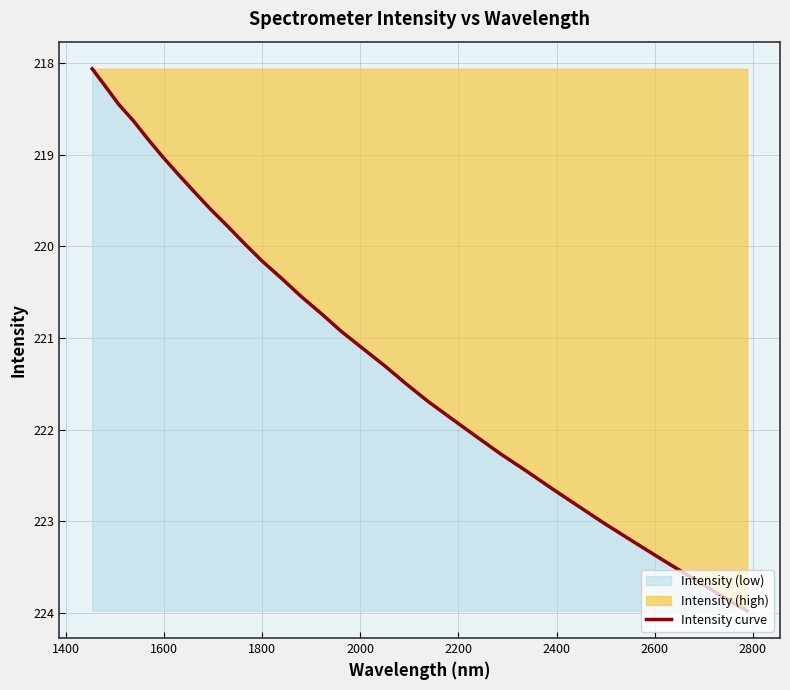

How many lines are shown in the chart?

1